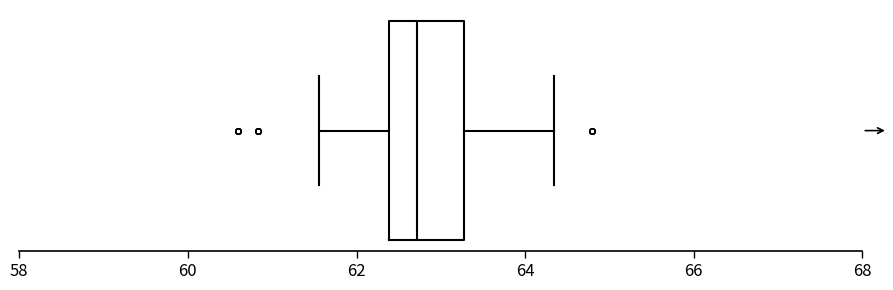

Transcribe this box plot: give where the median line is, the range the box spans, and where the two whiskers end, as read against the x-axis. The values are not printed on the chart, so give them approximately, as read against the axis.

median 62.8, box 62.4 to 63.2, whiskers 61.6 to 64.4